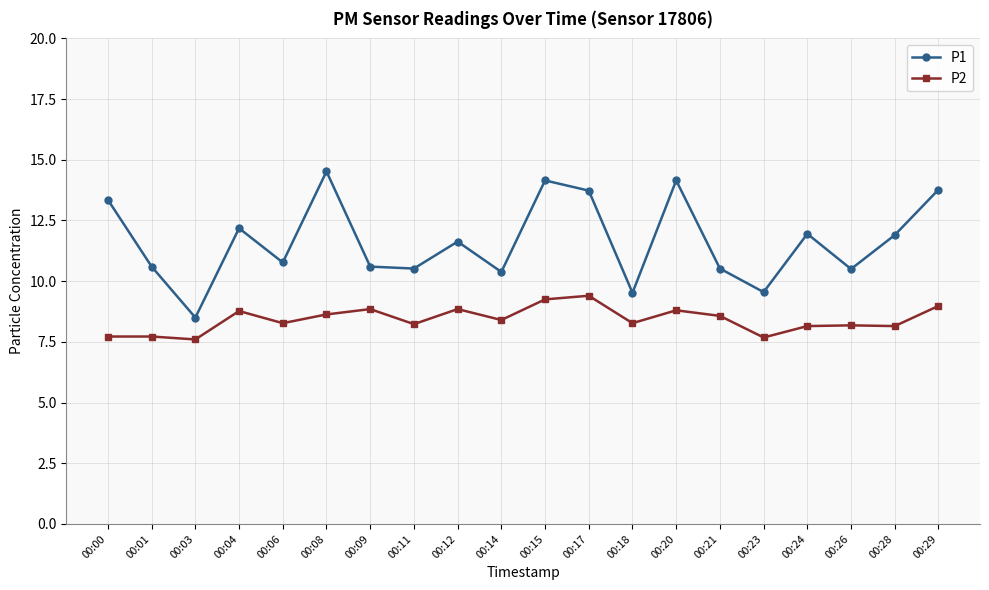

Which series has the widest spread of values?

P1